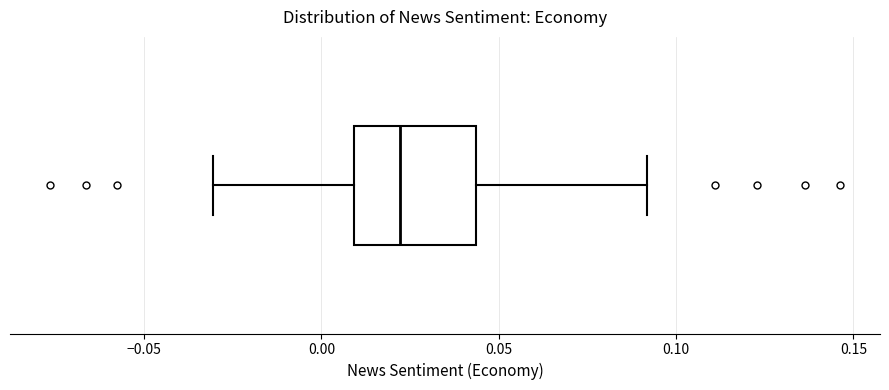

Where does the median line of the box sit on the x-axis? The values are not printed on the chart, so give them approximately, as read against the axis.

0.020